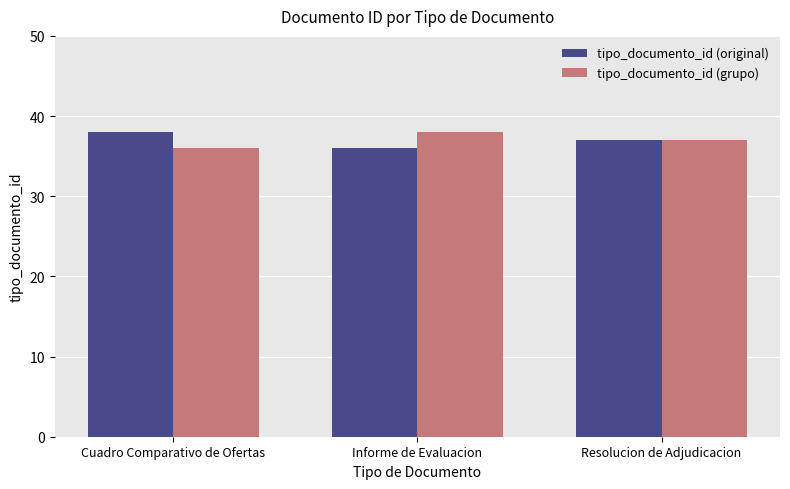

What is the difference between the maximum and second lowest values in the tipo_documento_id (grupo) series?

1